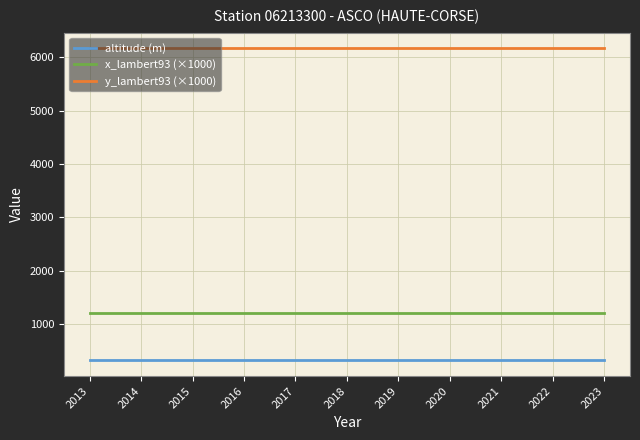

What is the smallest value displayed?

320.0